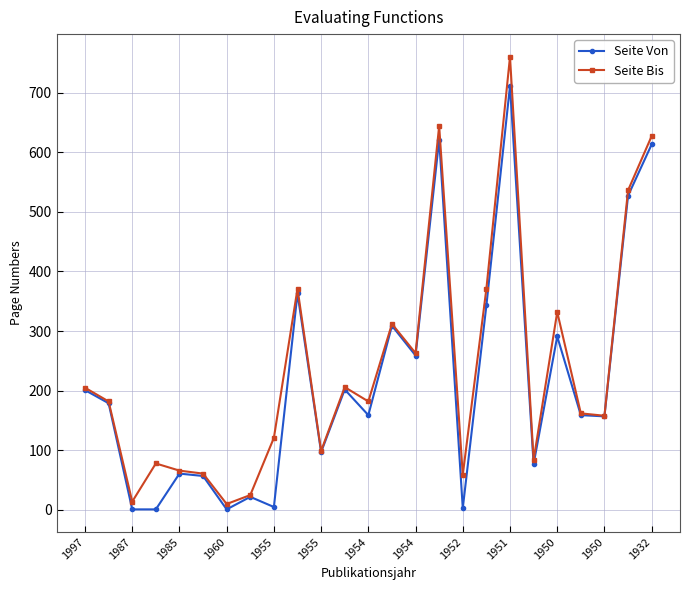

True or false: Seite Bis has more than 2 points higher than both neighbors.

True